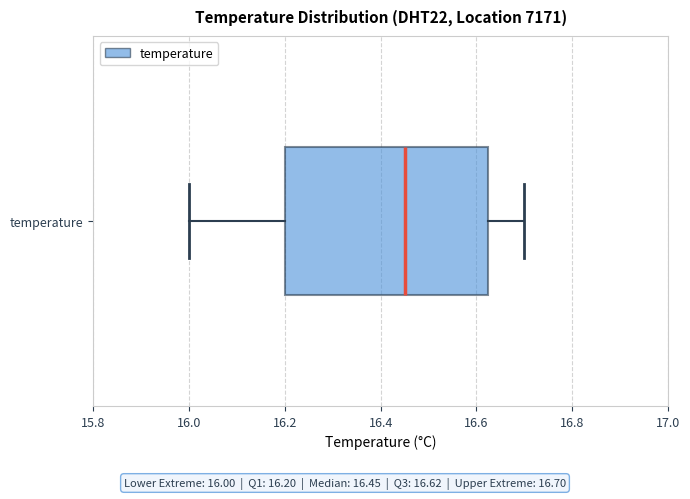

Transcribe this box plot: give where the median line is, the range the box spans, and where the two whiskers end, as read against the x-axis. The values are not printed on the chart, so give them approximately, as read against the axis.

median 16.46, box 16.20 to 16.62, whiskers 16.00 to 16.70